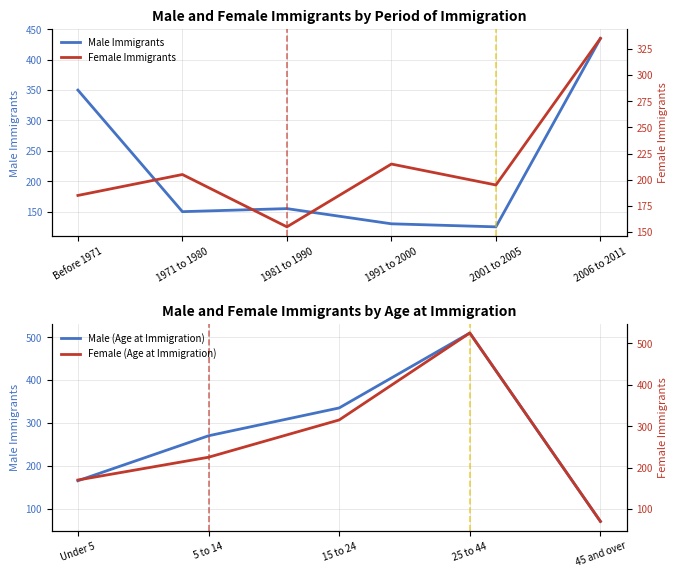

How many times do Female Immigrants and Male Immigrants cross each other?

2